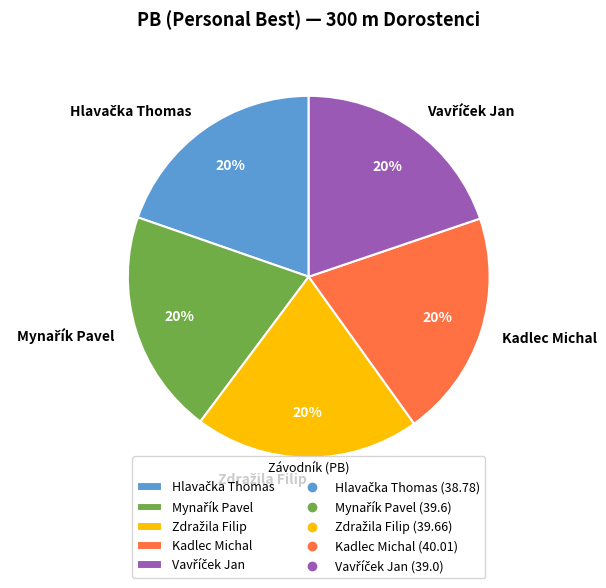

Is there any slice that represents more than half of the pie?

No